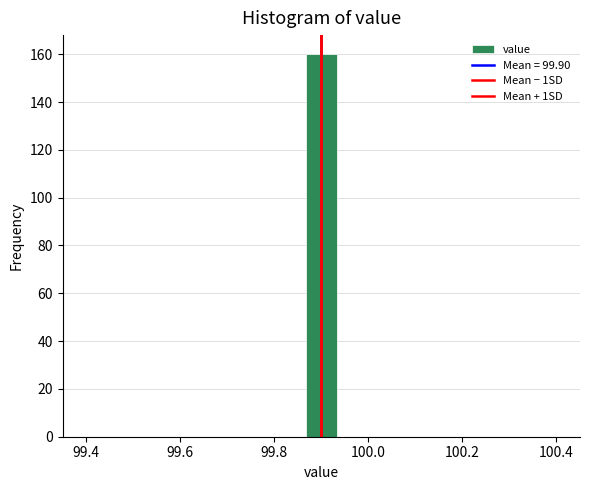

Read against the x-axis, roughly where is the centre of the tallest bar?

99.90